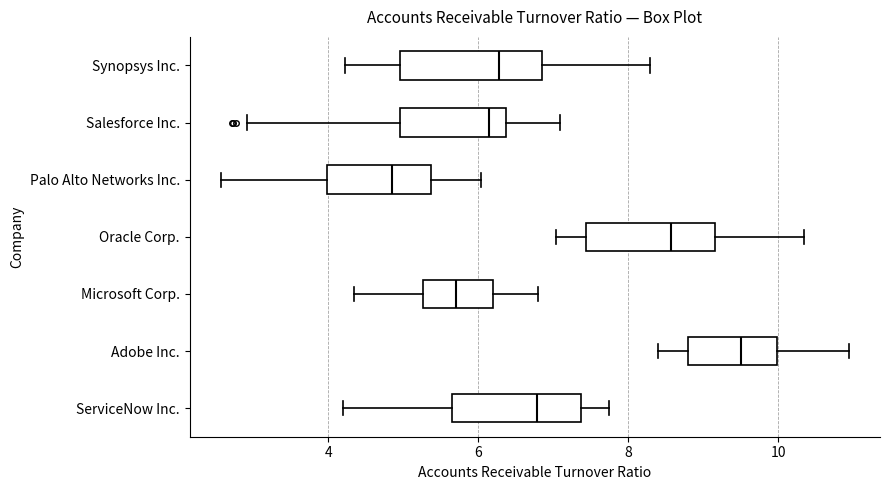

Reading bottom to top, read every box against the x-axis: the position of its median line, the range the box covers, and the ends of its whiskers. The values are not printed on the chart, so give them approximately, as read against the axis.

ServiceNow Inc.: median 6.8, box 5.6 to 7.4, whiskers 4.2 to 7.8
Adobe Inc.: median 9.6, box 8.8 to 10.0, whiskers 8.4 to 11.0
Microsoft Corp.: median 5.8, box 5.2 to 6.2, whiskers 4.4 to 6.8
Oracle Corp.: median 8.6, box 7.4 to 9.2, whiskers 7.0 to 10.4
Palo Alto Networks Inc.: median 4.8, box 4.0 to 5.4, whiskers 2.6 to 6.0
Salesforce Inc.: median 6.2, box 5.0 to 6.4, whiskers 3.0 to 7.0
Synopsys Inc.: median 6.2, box 5.0 to 6.8, whiskers 4.2 to 8.2